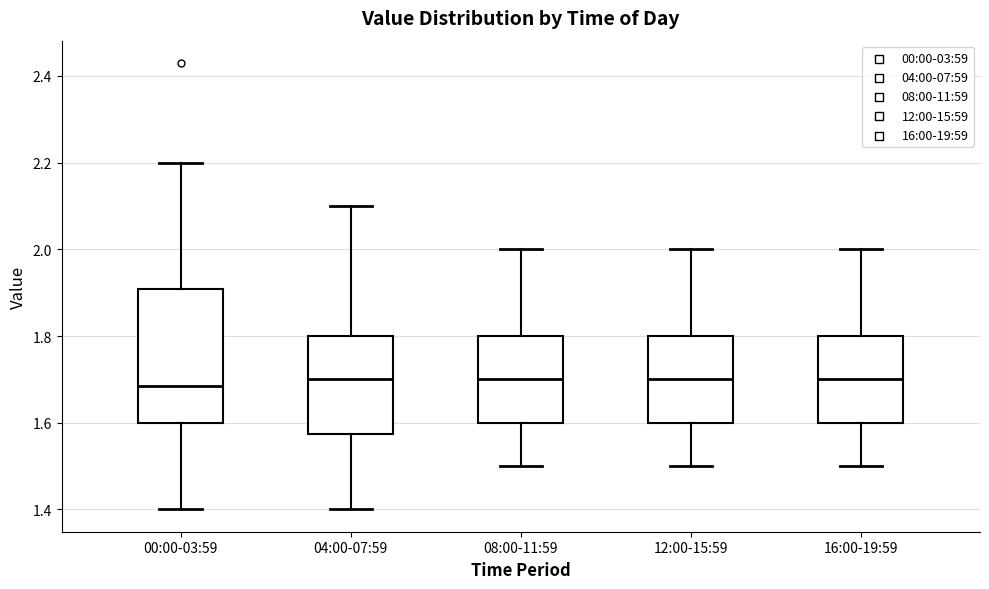

Reading left to right, transcribe this box plot: for each box, give where its median line is, the range the box spans, and where its two whiskers end, as read against the y-axis. The values are not printed on the chart, so give them approximately, as read against the axis.

00:00-03:59: median 1.68, box 1.60 to 1.90, whiskers 1.40 to 2.20
04:00-07:59: median 1.70, box 1.58 to 1.80, whiskers 1.40 to 2.10
08:00-11:59: median 1.70, box 1.60 to 1.80, whiskers 1.50 to 2.00
12:00-15:59: median 1.70, box 1.60 to 1.80, whiskers 1.50 to 2.00
16:00-19:59: median 1.70, box 1.60 to 1.80, whiskers 1.50 to 2.00